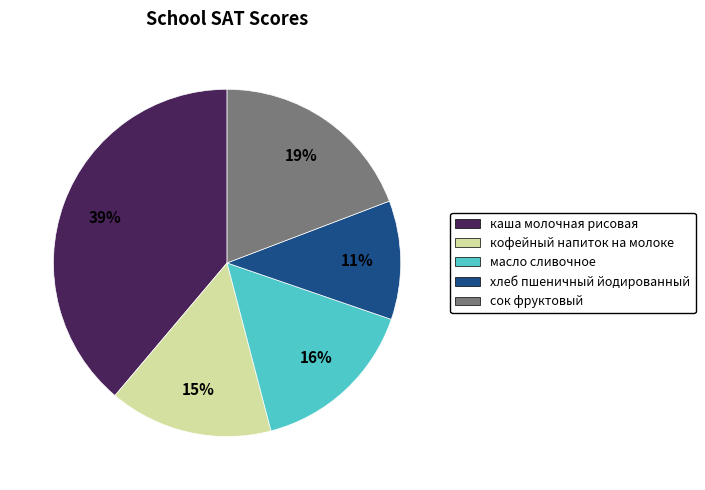

Do хлеб пшеничный йодированный and сок фруктовый together represent more than half of the pie?

No